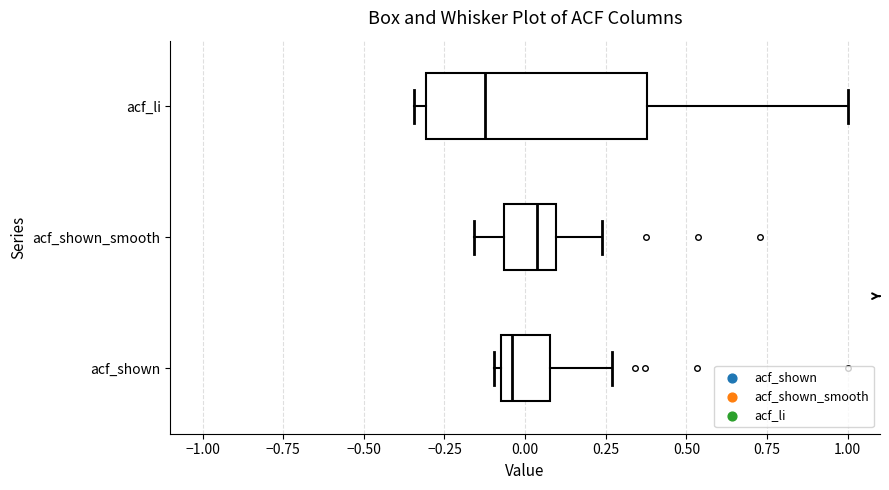

Reading bottom to top, transcribe this box plot: for each box, give where its median line is, the range the box spans, and where its two whiskers end, as read against the x-axis. The values are not printed on the chart, so give them approximately, as read against the axis.

acf_shown: median -0.05, box -0.10 to 0.10, whiskers -0.10 (just left of the box's left edge) to 0.25
acf_shown_smooth: median 0.05, box -0.05 to 0.10, whiskers -0.15 to 0.25
acf_li: median -0.10, box -0.30 to 0.40, whiskers -0.35 to 1.00